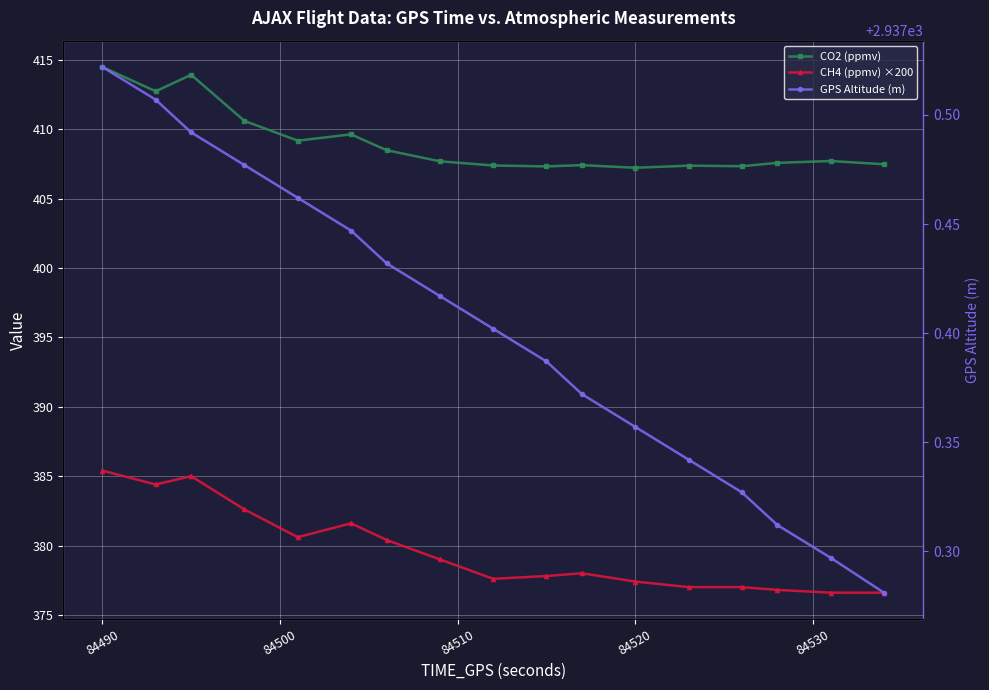

How many values in the CH4 (ppmv) ×200 series are below 378?

8